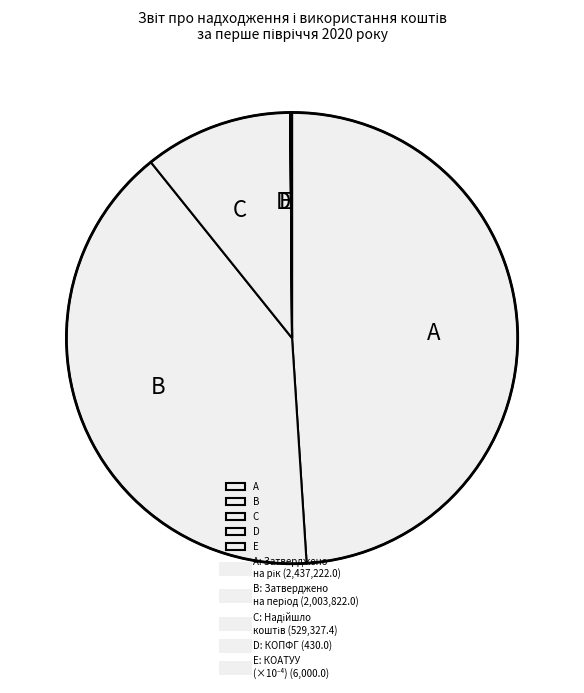

Which category has the biggest portion of the pie?

A